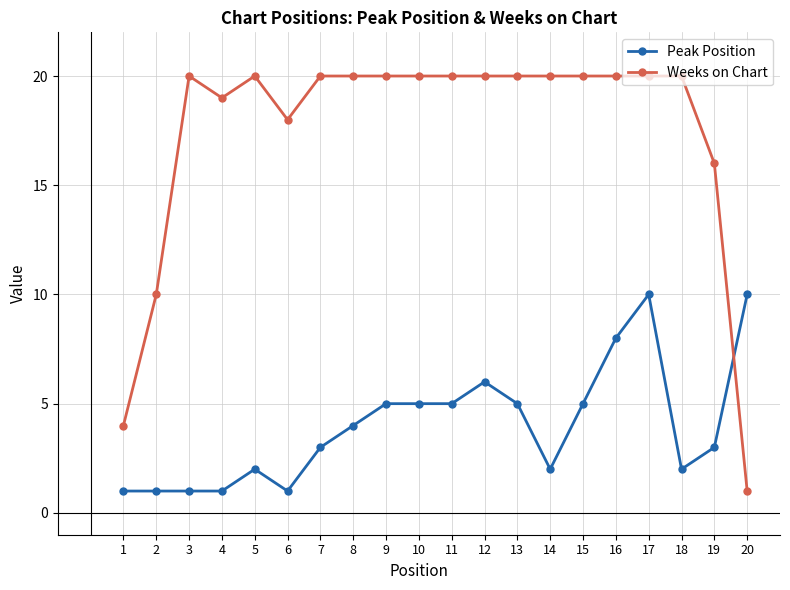

Reading right to left, transcribe all the data shown in this chart.

Peak Position: 10	3	2	10	8	5	2	5	6	5	5	5	4	3	1	2	1	1	1	1
Weeks on Chart: 1	16	20	20	20	20	20	20	20	20	20	20	20	20	18	20	19	20	10	4